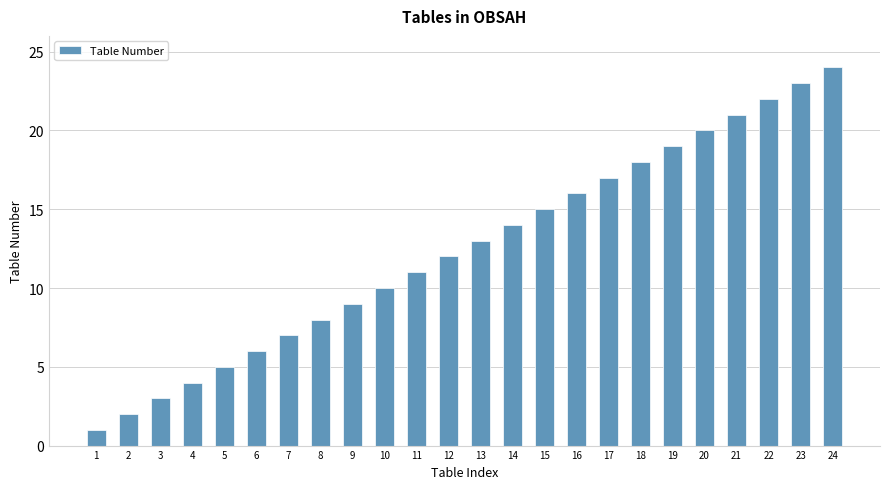

True or false: the data shows 15 at 15.

True